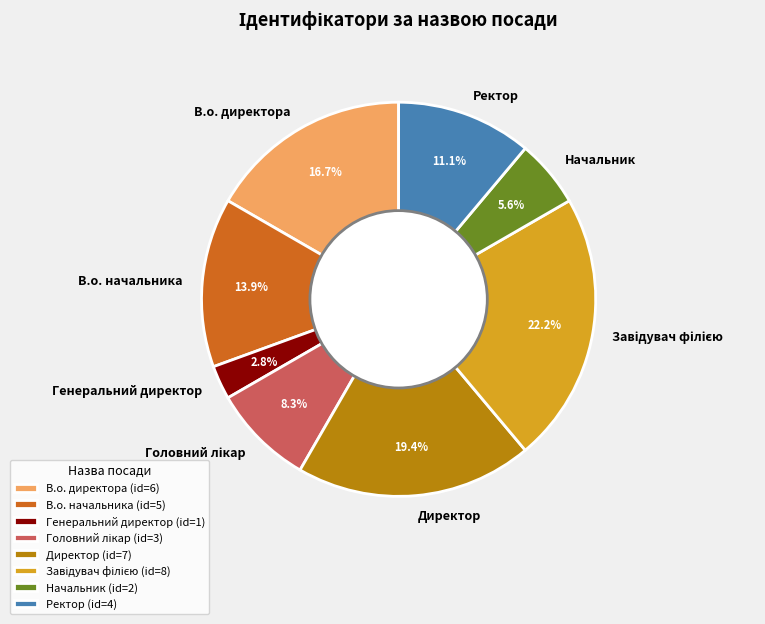

Between Директор and Начальник, which is larger?

Директор